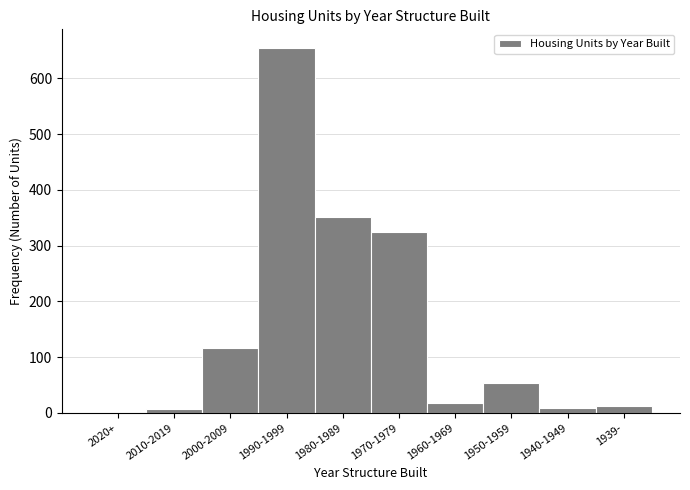

Reading left to right, transcribe all the data shown in this chart.

2020+=0	2010-2019=6	2000-2009=117	1990-1999=655	1980-1989=351	1970-1979=324	1960-1969=17	1950-1959=53	1940-1949=9	1939-=12